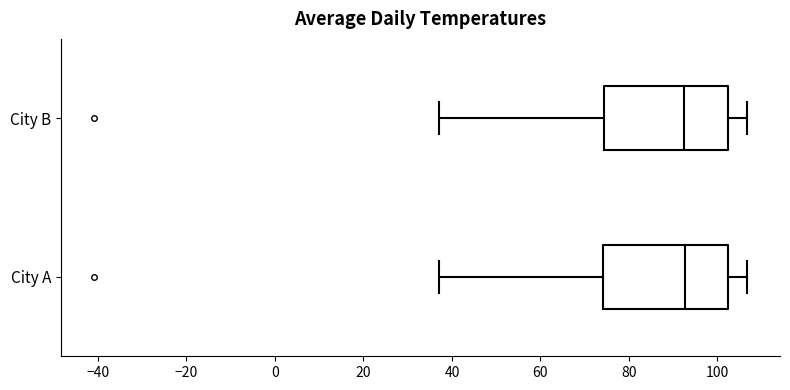

Reading bottom to top, transcribe this box plot: for each box, give where its median line is, the range the box spans, and where its two whiskers end, as read against the x-axis. The values are not printed on the chart, so give them approximately, as read against the axis.

City A: median 92, box 74 to 102, whiskers 38 to 106
City B: median 92, box 74 to 102, whiskers 38 to 106